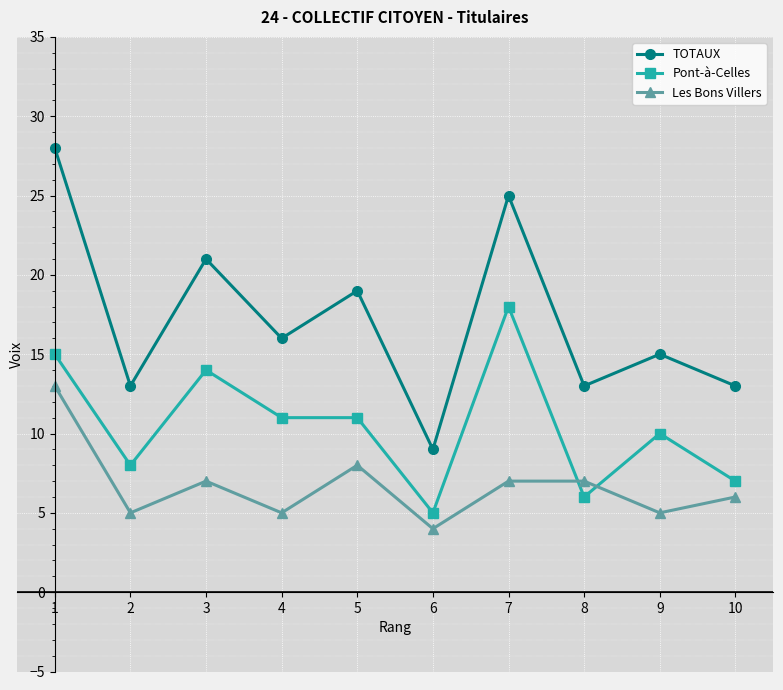

The Les Bons Villers series shows 5 at 9. True or false?

True